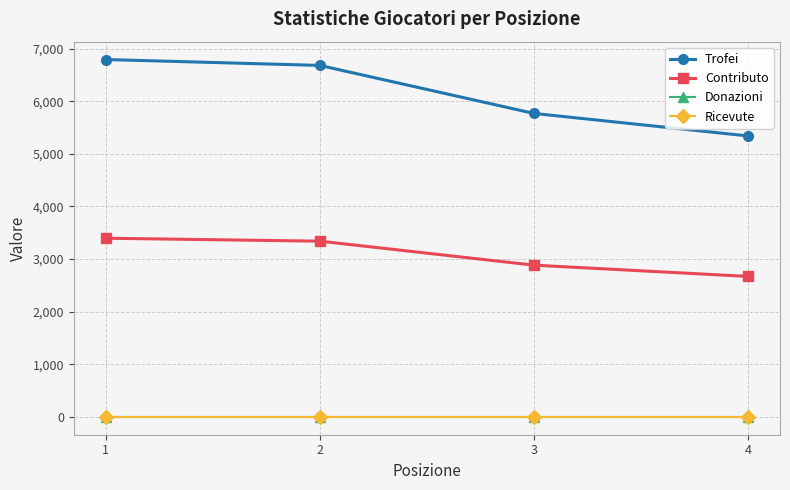

Does the chart have visible grid lines?

Yes